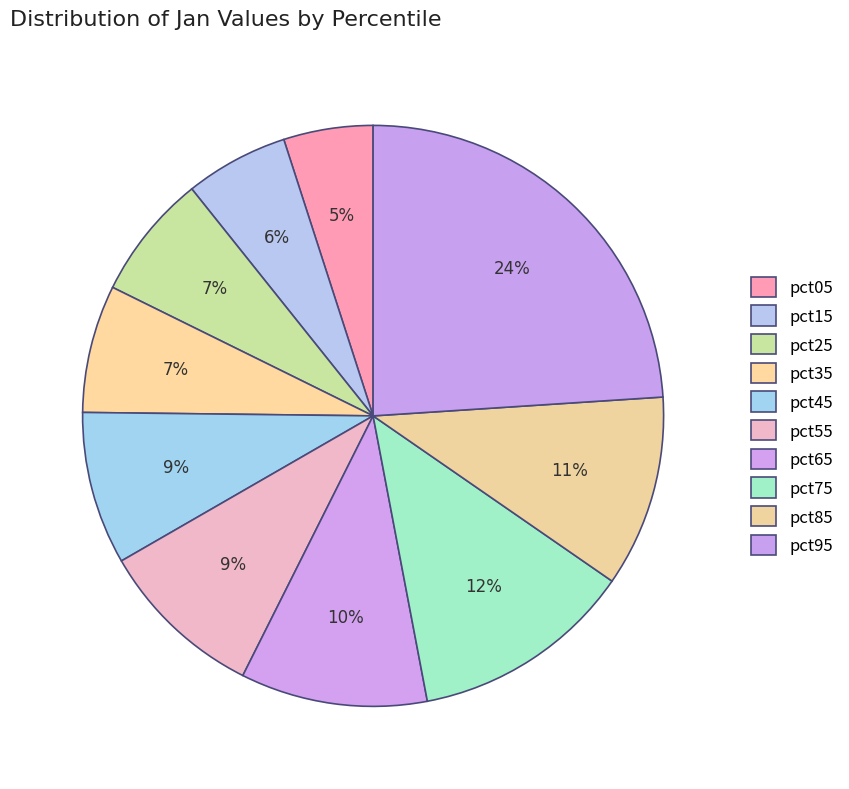

To the nearest percent, what portion does pct75 represent?

12%